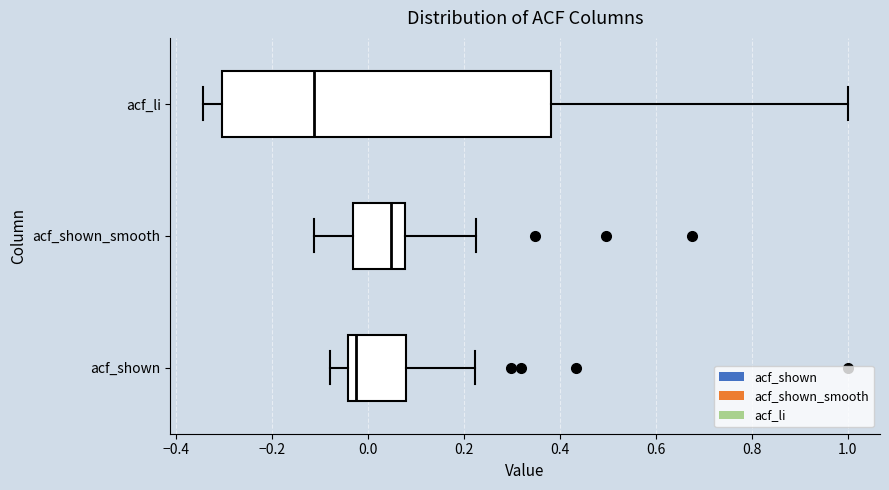

Reading bottom to top, read every box against the x-axis: the position of its median line, the range the box covers, and the ends of its whiskers. The values are not printed on the chart, so give them approximately, as read against the axis.

acf_shown: median -0.02, box -0.04 to 0.08, whiskers -0.08 to 0.22
acf_shown_smooth: median 0.04, box -0.04 to 0.08, whiskers -0.12 to 0.22
acf_li: median -0.12, box -0.30 to 0.38, whiskers -0.34 to 1.00